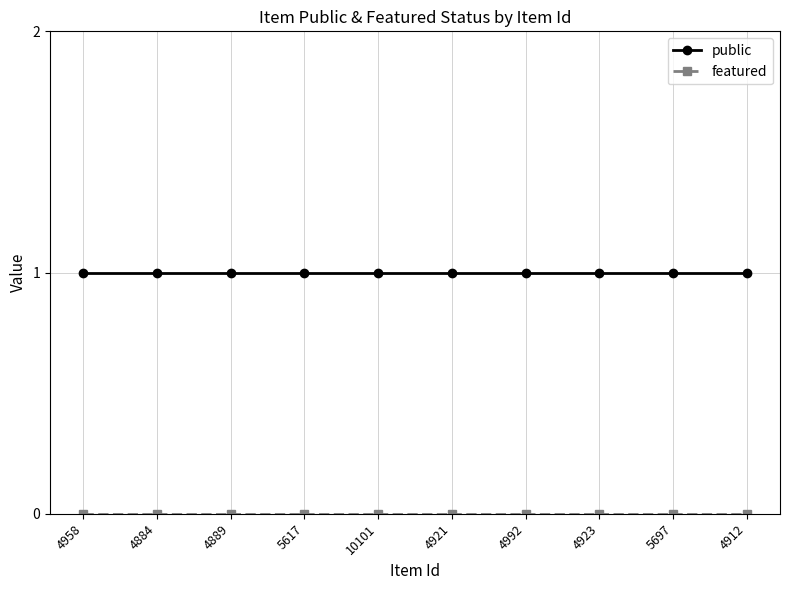

Which series has the largest total across all categories?

public